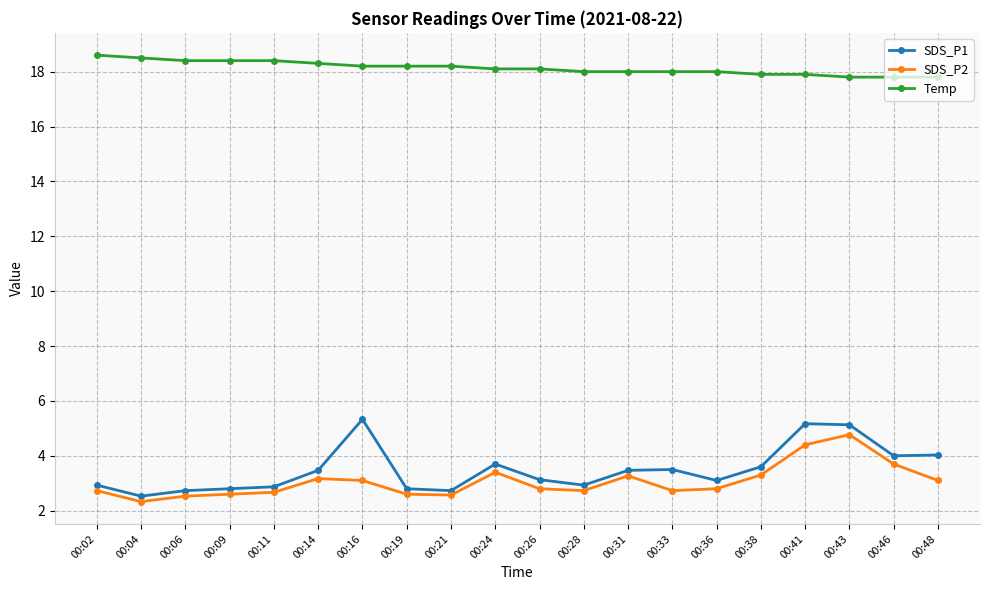

Is it true that Temp equals 7.2 at 00:14?

False